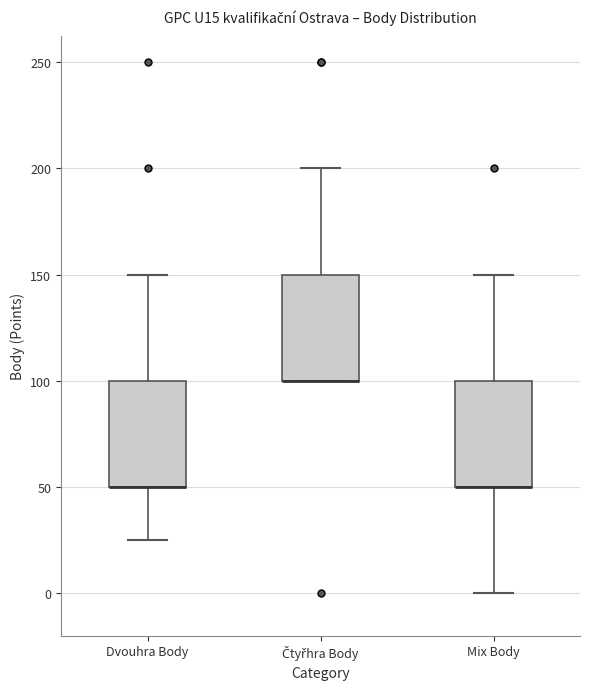

Reading left to right, read every box against the y-axis: the position of its median line, the range the box covers, and the ends of its whiskers. The values are not printed on the chart, so give them approximately, as read against the axis.

Dvouhra Body: median 50 (drawn on the box's lower edge), box 50 to 100, whiskers 25 to 150
Čtyřhra Body: median 100 (drawn on the box's lower edge), box 100 to 150, whiskers 100 to 200
Mix Body: median 50 (drawn on the box's lower edge), box 50 to 100, whiskers 0 to 150